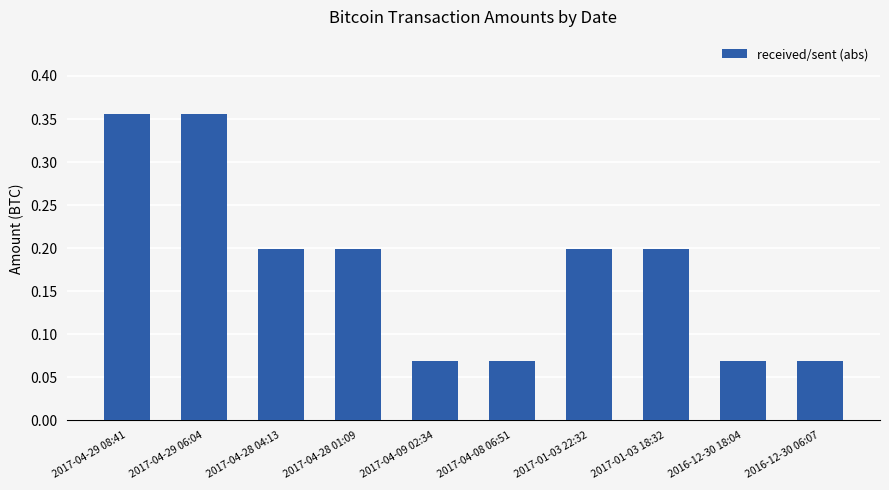

How many values are between 0 and 1?

10